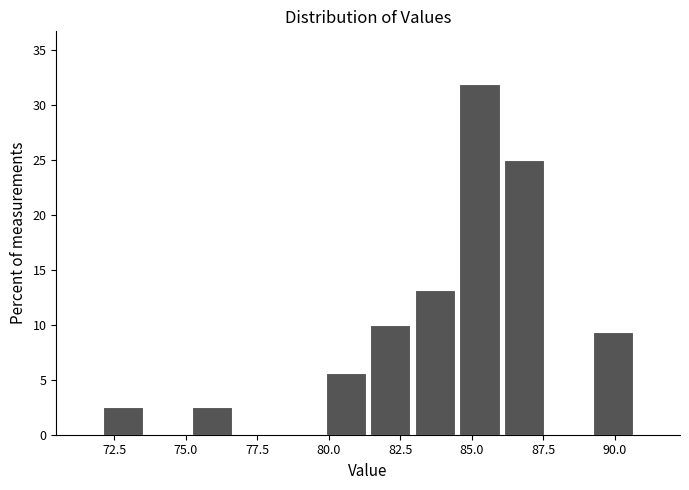

Around what value on the x-axis is the tallest bar? Give the approximate position of its centre, as read against the axis.

85.5